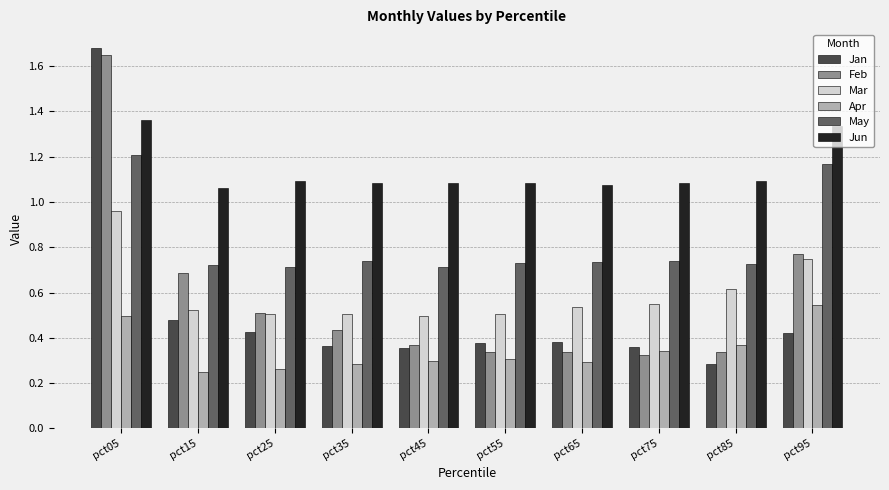

Which series changed the most between pct15 and pct65?

Feb